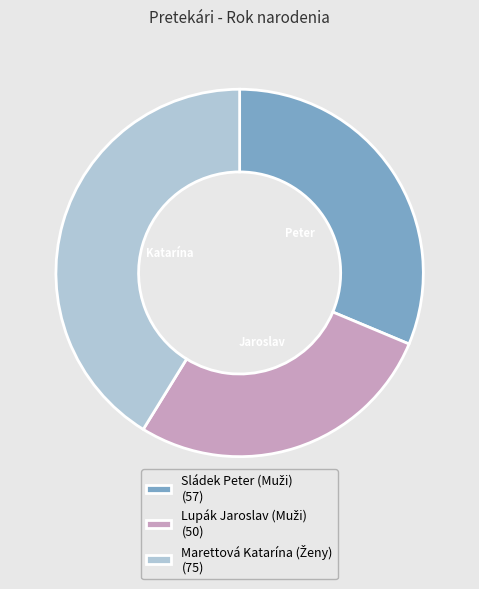

Is there any slice that represents more than half of the pie?

No